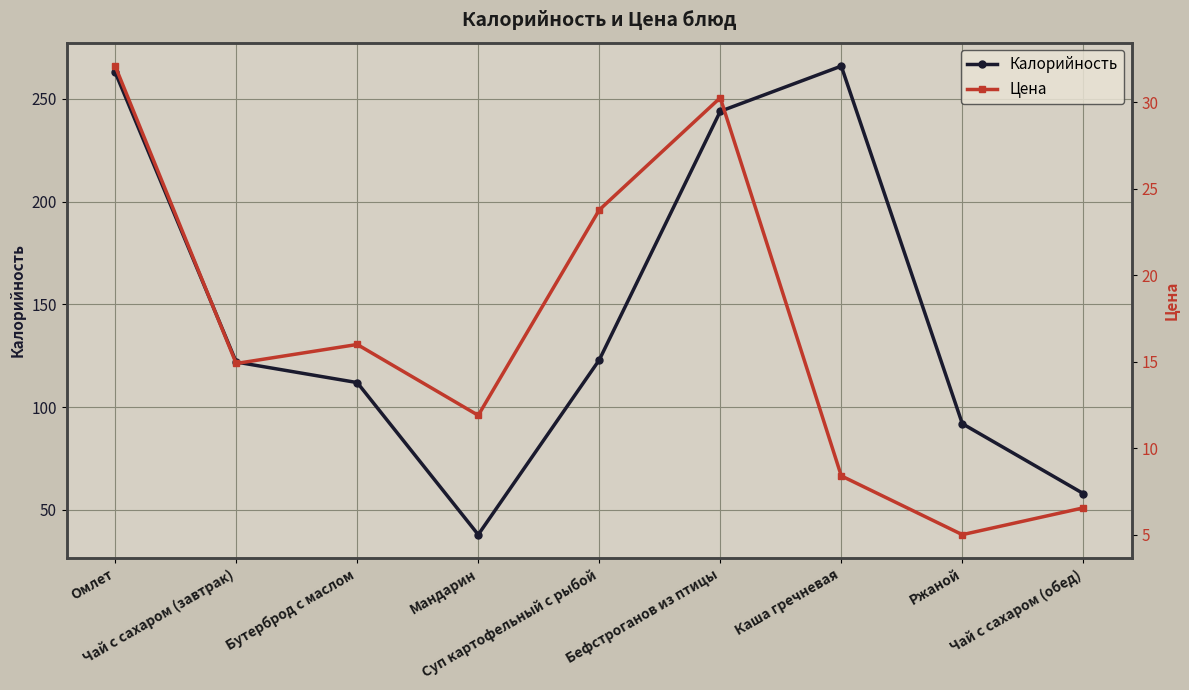

Is it true that Калорийность equals 263.0 at Омлет?

True